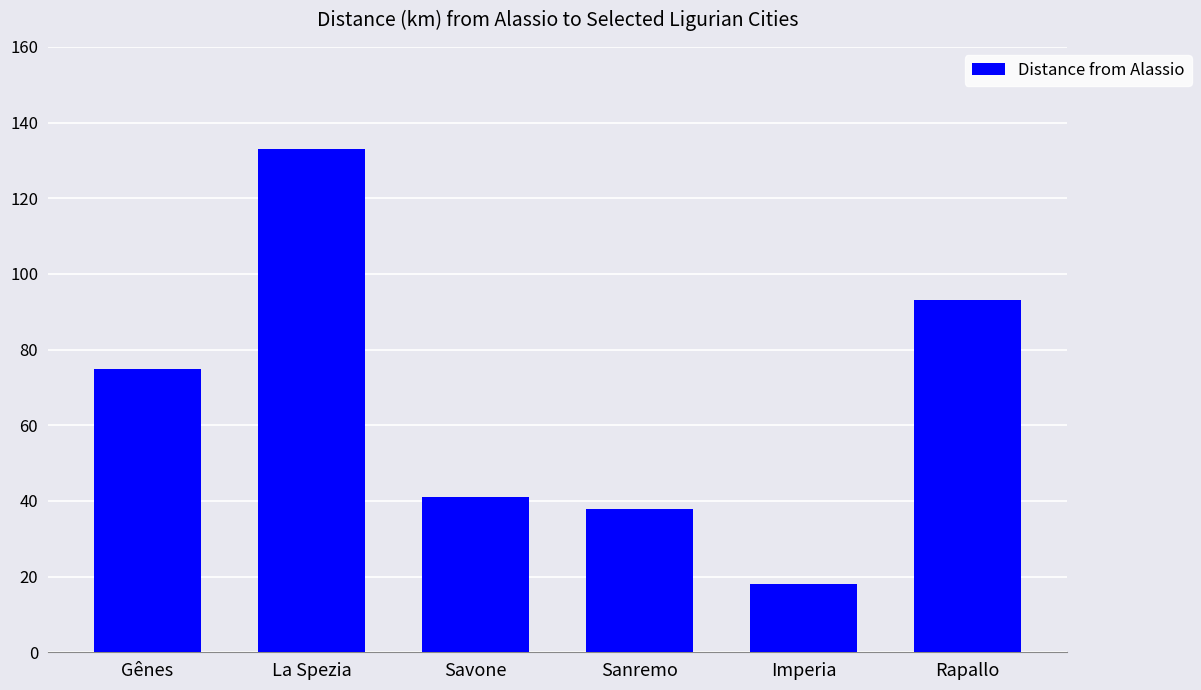

Reading left to right, what are all the values shown in this chart?

75	133	41	38	18	93